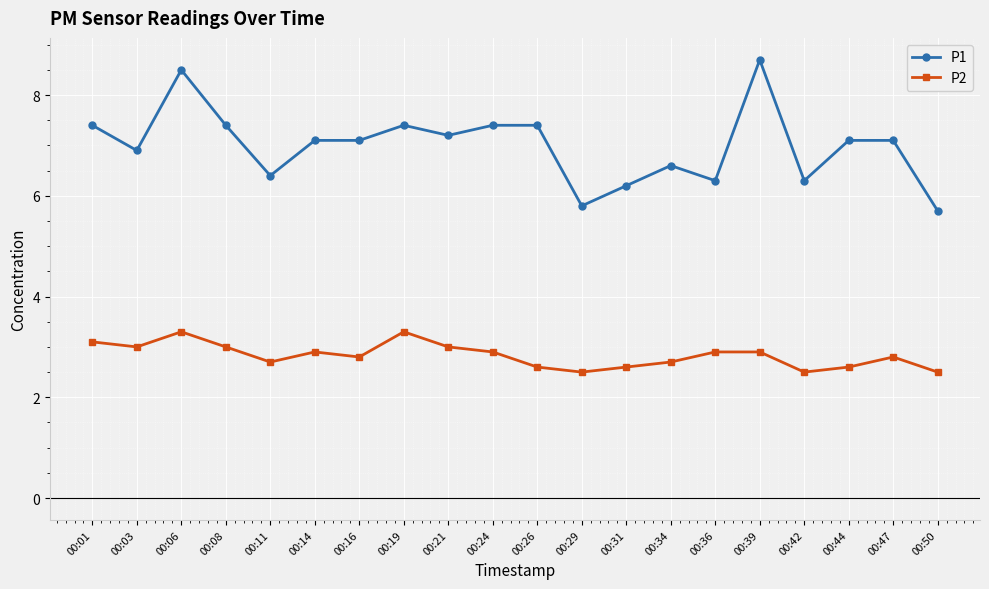

At which category does the chart reach its peak across all series?

00:39